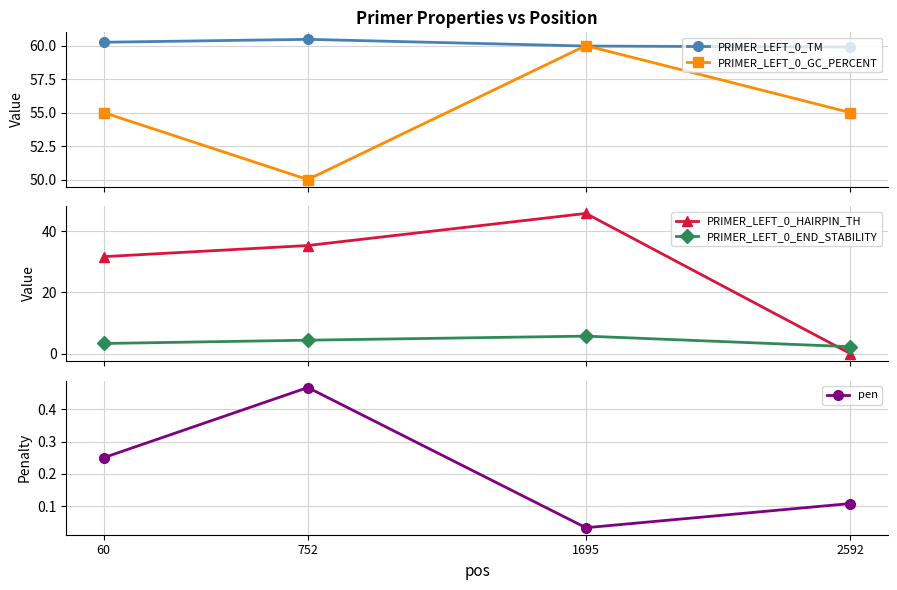

Reading left to right, extract all data points from this chart.

PRIMER_LEFT_0_TM: 60.2	60.5	60.0	59.9
PRIMER_LEFT_0_GC_PERCENT: 55.0	50.0	60.0	55.0
PRIMER_LEFT_0_HAIRPIN_TH: 31.7	35.4	45.9	0.0
PRIMER_LEFT_0_END_STABILITY: 3.3	4.4	5.7	2.3
pen: 0.2	0.5	0.0	0.1